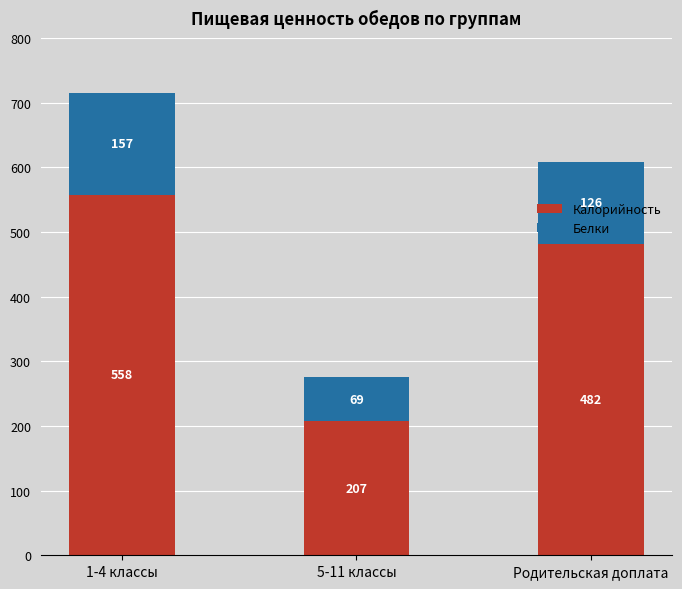

What are all the series names shown in the legend?

Калорийность, Белки